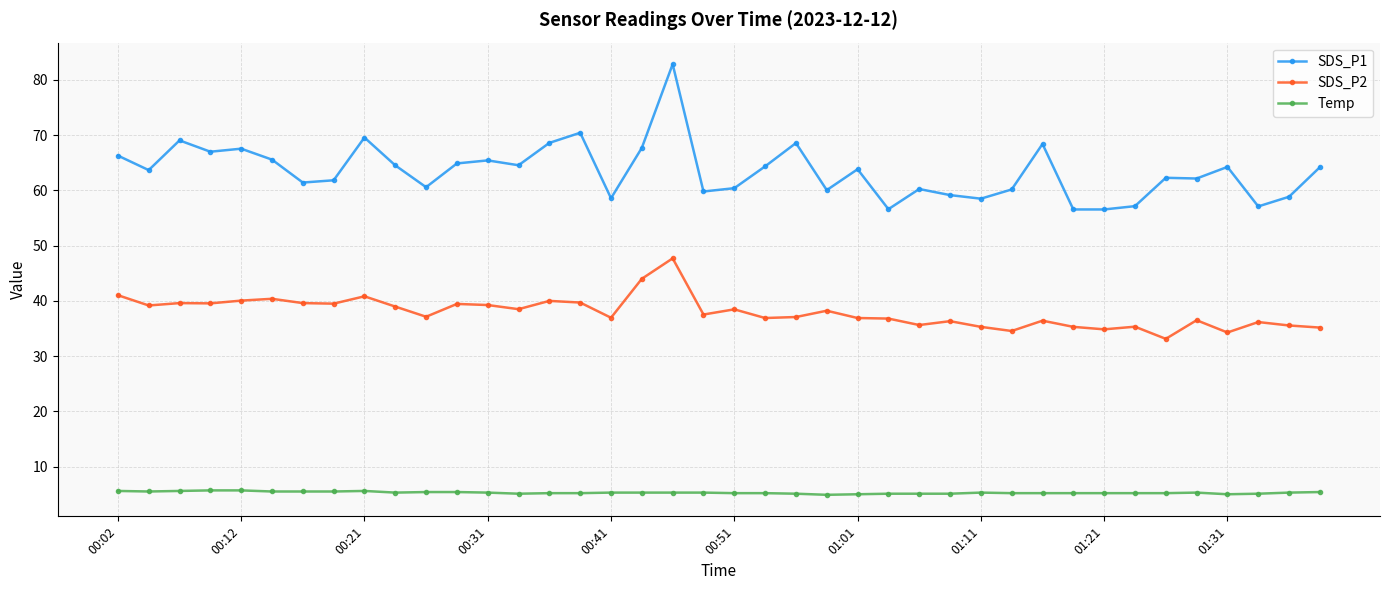

Which series has the largest total across all categories?

SDS_P1